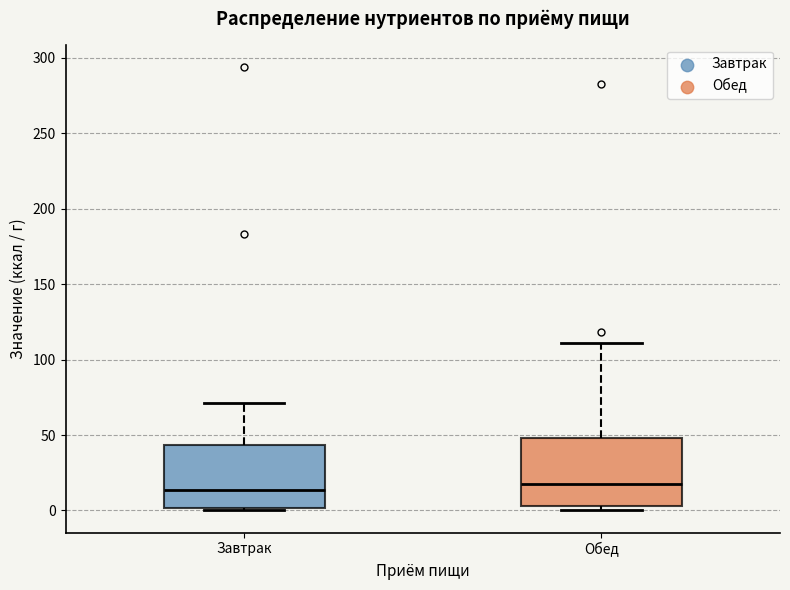

Reading left to right, transcribe this box plot: for each box, give where its median line is, the range the box spans, and where its two whiskers end, as read against the y-axis. The values are not printed on the chart, so give them approximately, as read against the axis.

Завтрак: median 15, box 0 to 45, whiskers 0 (just below the box's lower edge) to 70
Обед: median 15, box 5 to 50, whiskers 0 to 110